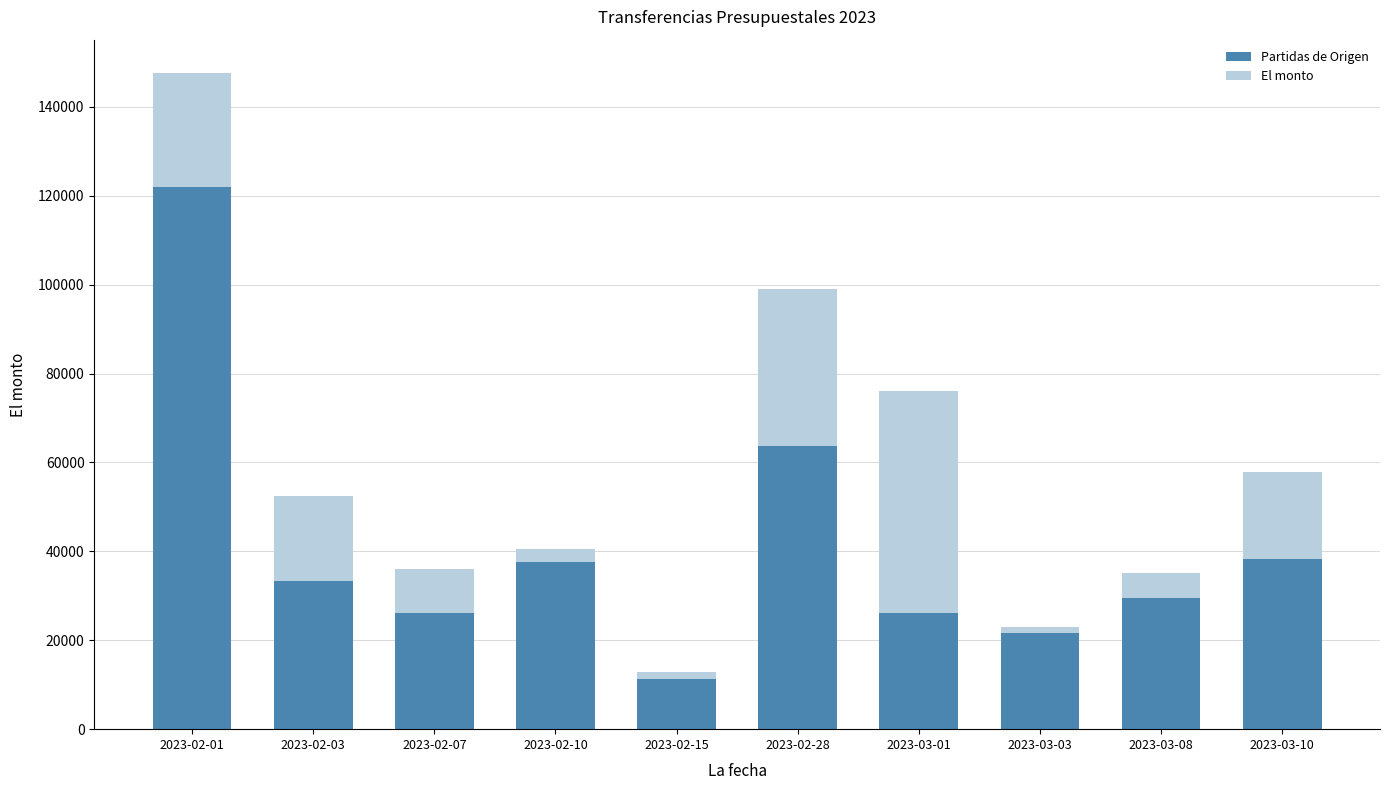

What are all the series names shown in the legend?

Partidas de Origen, El monto